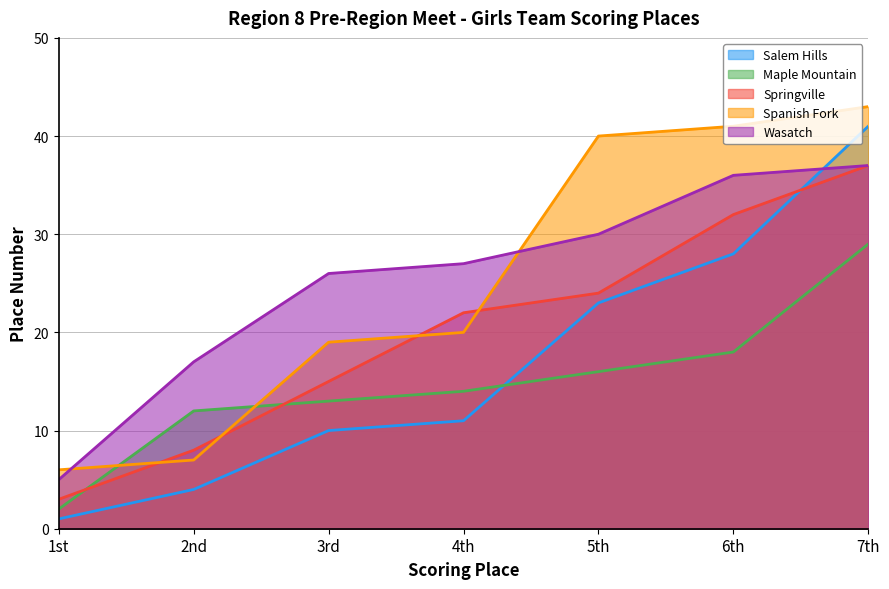

Count the number of data series in this chart.

5